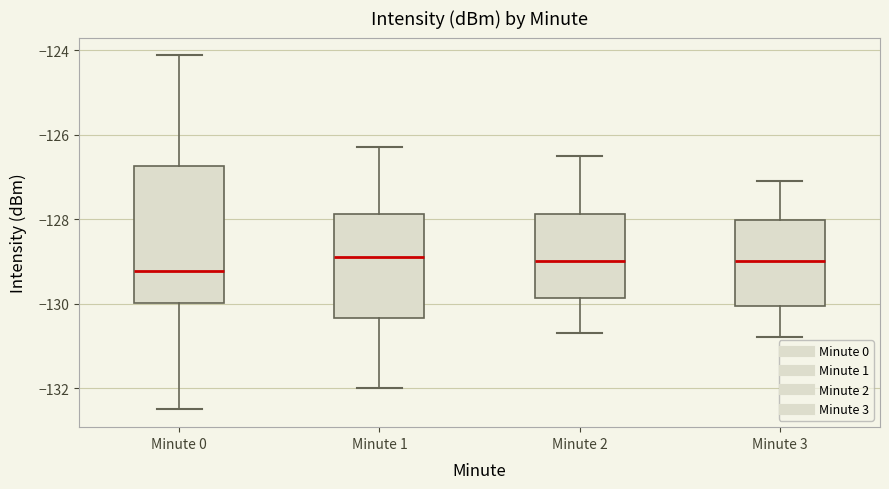

Reading left to right, read every box against the y-axis: the position of its median line, the range the box covers, and the ends of its whiskers. The values are not printed on the chart, so give them approximately, as read against the axis.

Minute 0: median -129.2, box -130.0 to -126.8, whiskers -132.6 to -124.2
Minute 1: median -128.8, box -130.4 to -127.8, whiskers -132.0 to -126.2
Minute 2: median -129.0, box -129.8 to -127.8, whiskers -130.6 to -126.4
Minute 3: median -129.0, box -130.0 to -128.0, whiskers -130.8 to -127.0